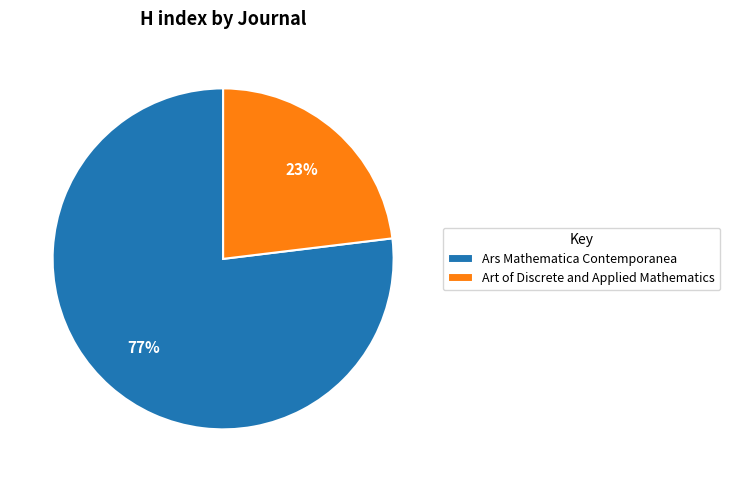

Is the sum of Ars Mathematica Contemporanea and Art of Discrete and Applied Mathematics greater than half?

Yes